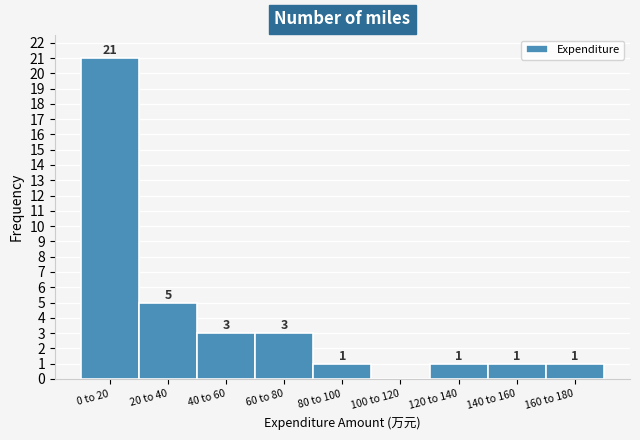

Reading right to left, what are all the values shown in this chart?

160 to 180=1	140 to 160=1	120 to 140=1	100 to 120=0	80 to 100=1	60 to 80=3	40 to 60=3	20 to 40=5	0 to 20=21